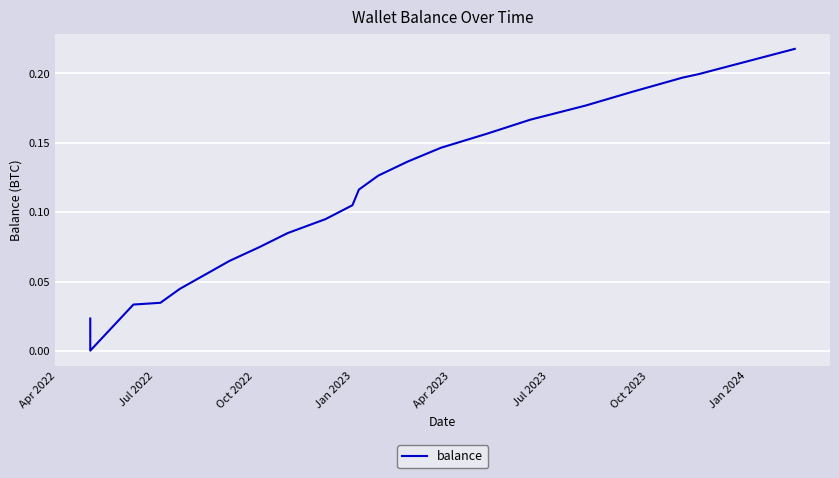

How many lines are shown in the chart?

1